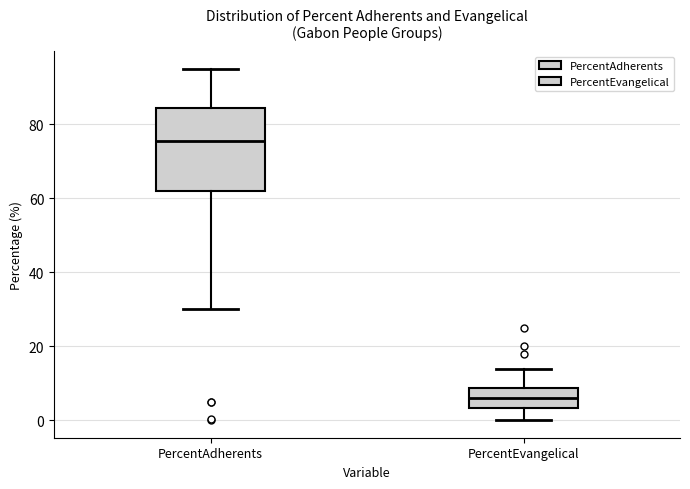

Where does the median line of the box for PercentEvangelical sit on the y-axis? The values are not printed on the chart, so give them approximately, as read against the axis.

6